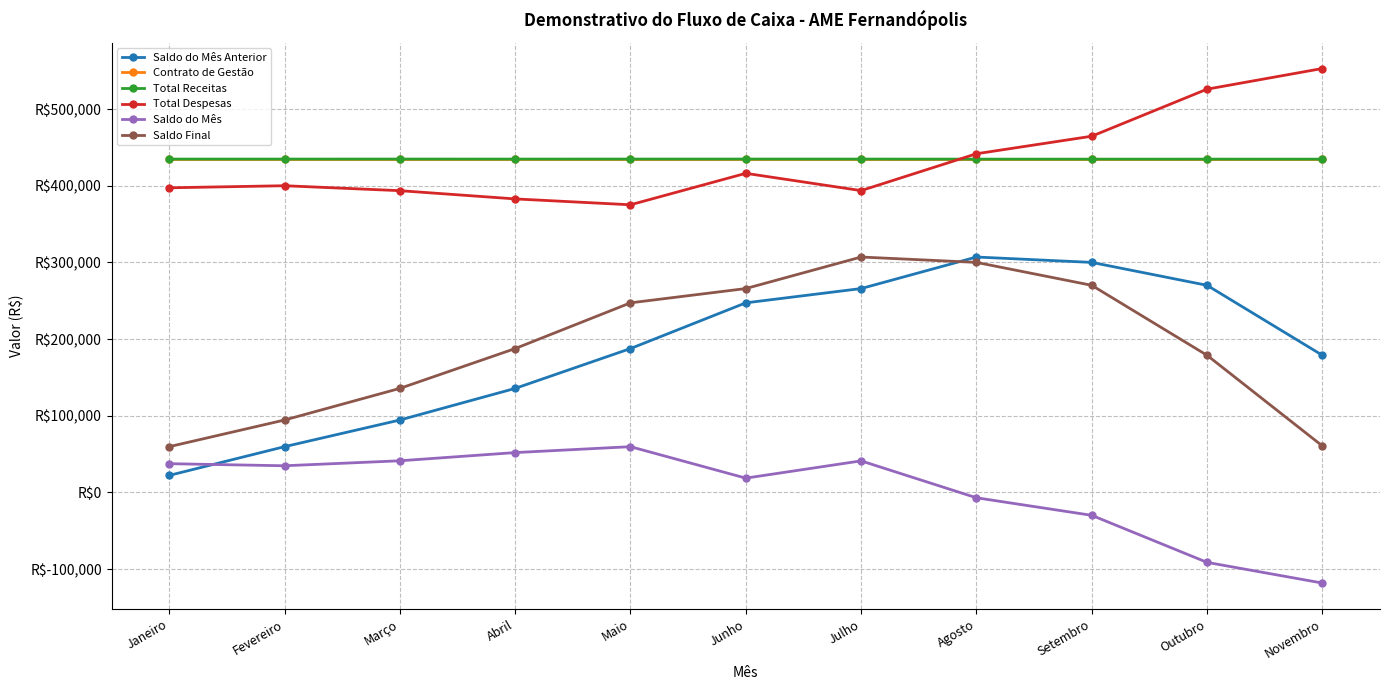

Which series has the largest total across all categories?

Total Receitas